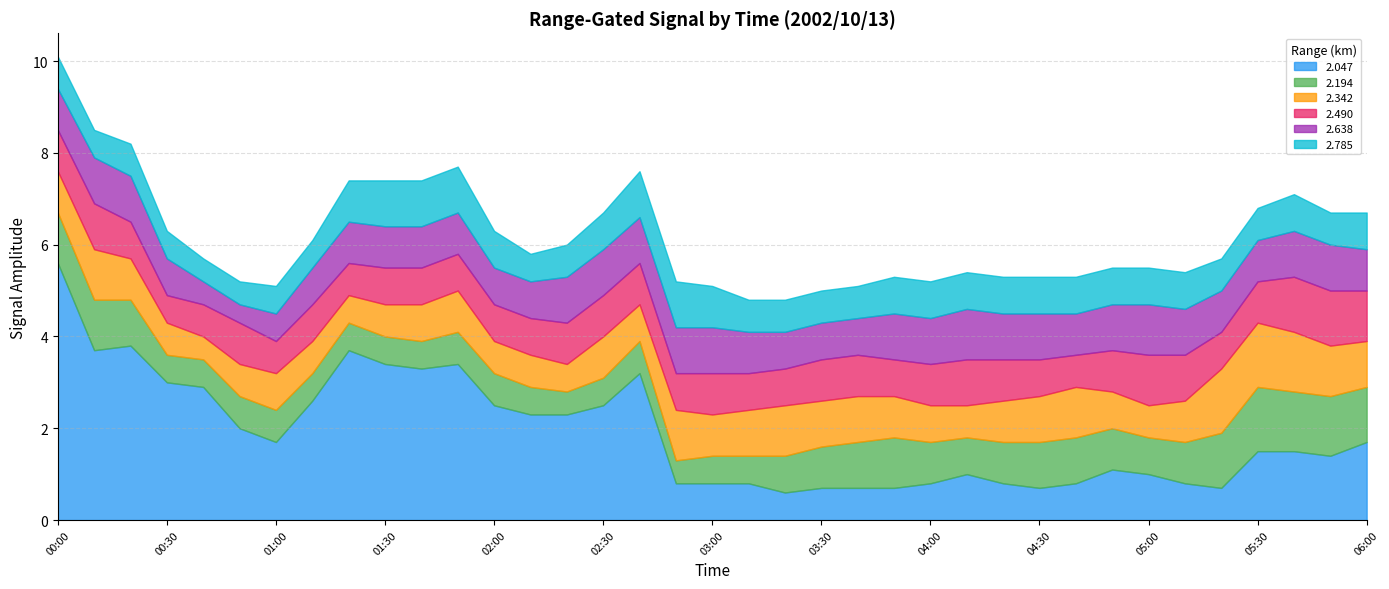

Where is the first local maximum for   2.342?

00:10